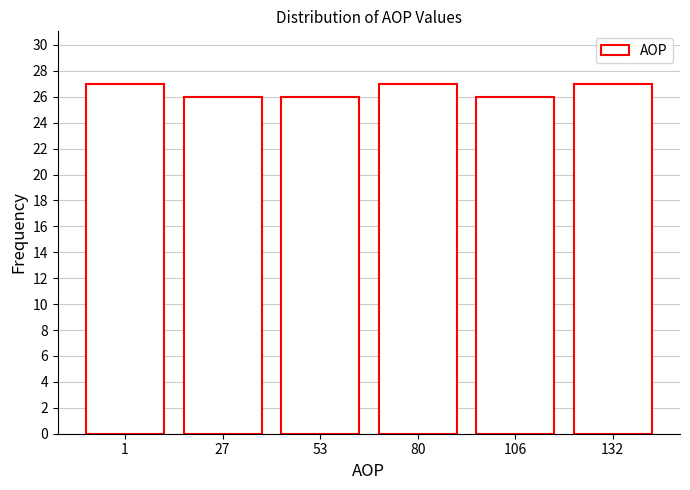

Reading left to right, transcribe all the data shown in this chart.

1=27	27=26	53=26	80=27	106=26	132=27